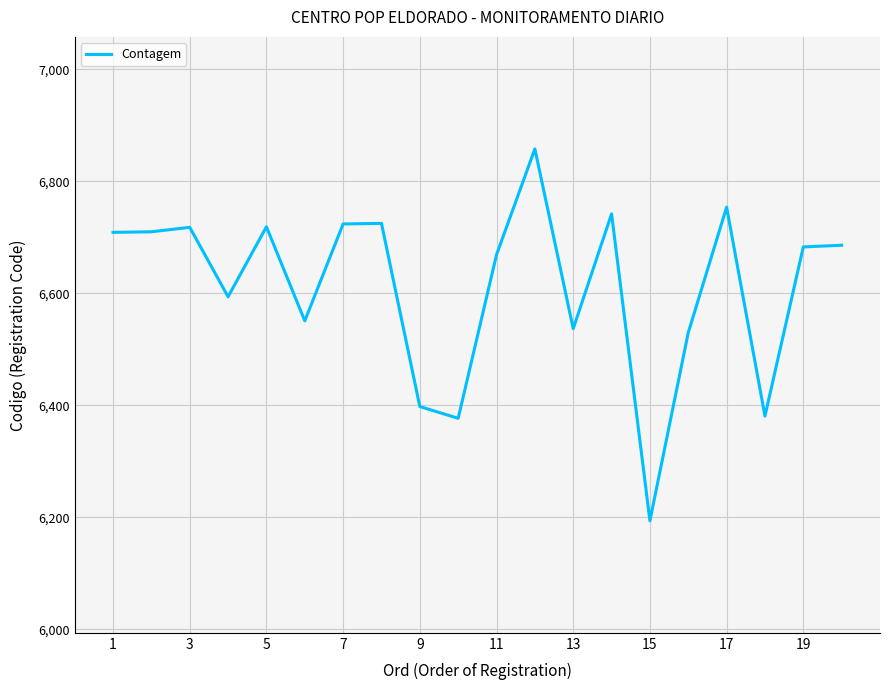

What is the smallest value displayed?

6194